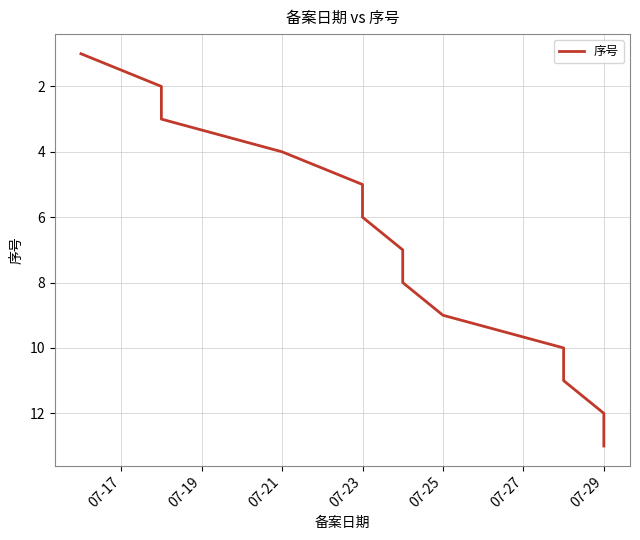

What is the difference between the maximum and minimum values?

12